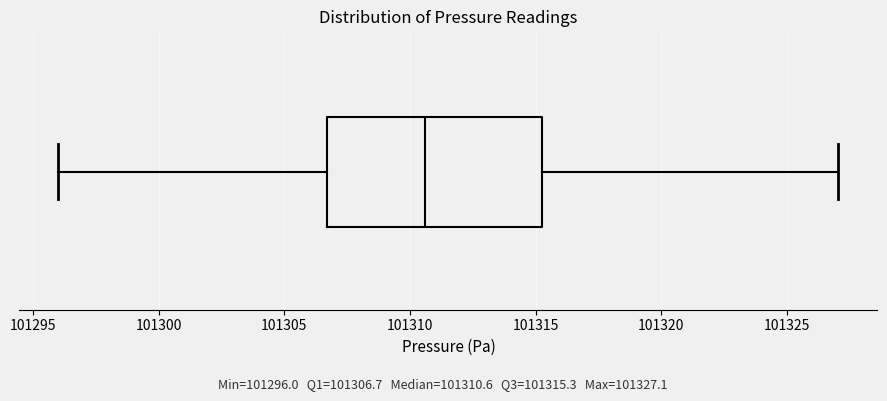

Where does the median line of the box sit on the x-axis? The values are not printed on the chart, so give them approximately, as read against the axis.

101310.5